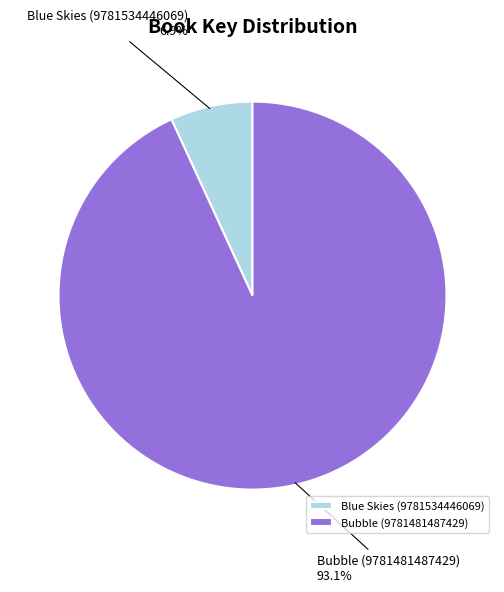

To the nearest percent, what portion does Blue Skies (9781534446069) represent?

7%